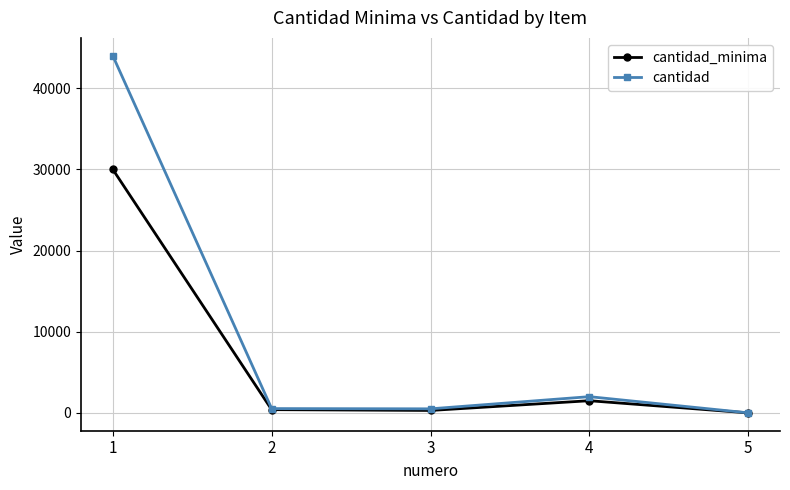

True or false: cantidad_minima has a value of 300 at 3.

True